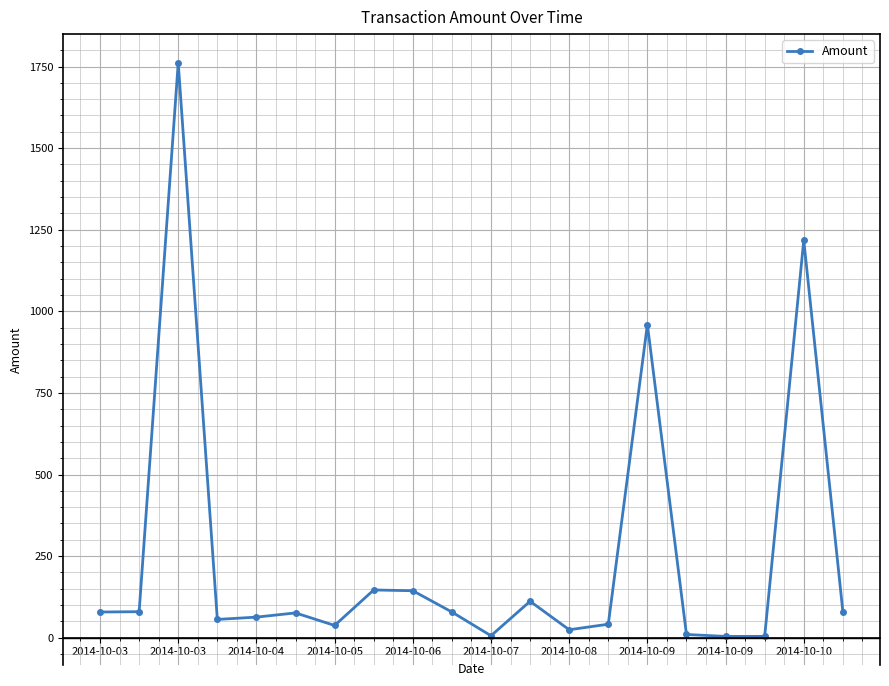

What is the greatest value displayed?

1761.4